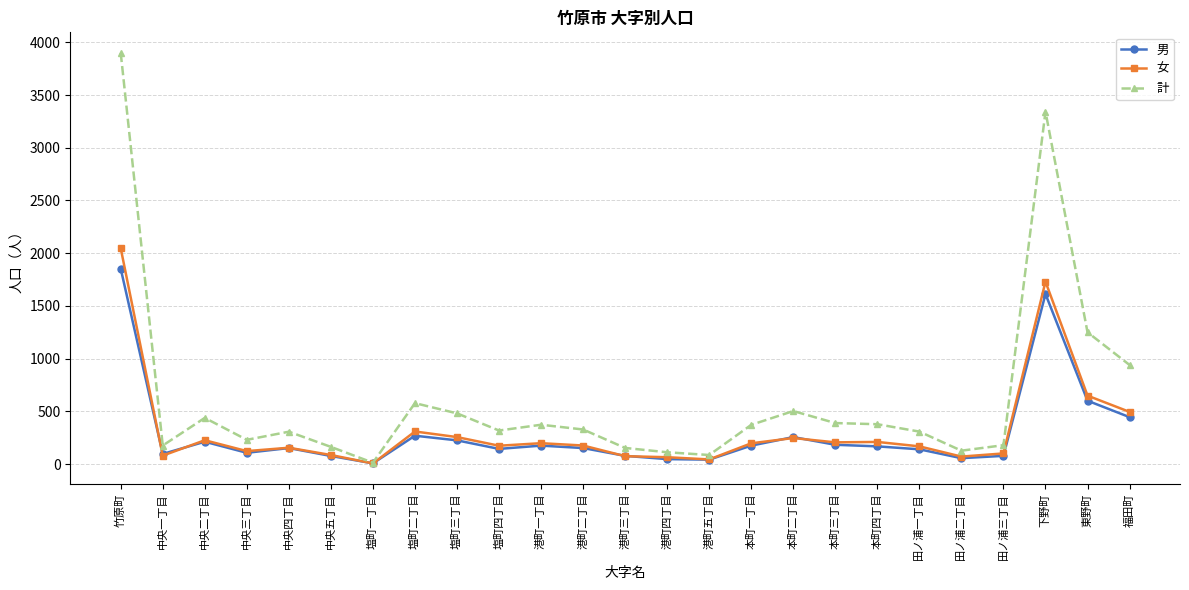

At which category is the sum across all series the highest?

竹原町